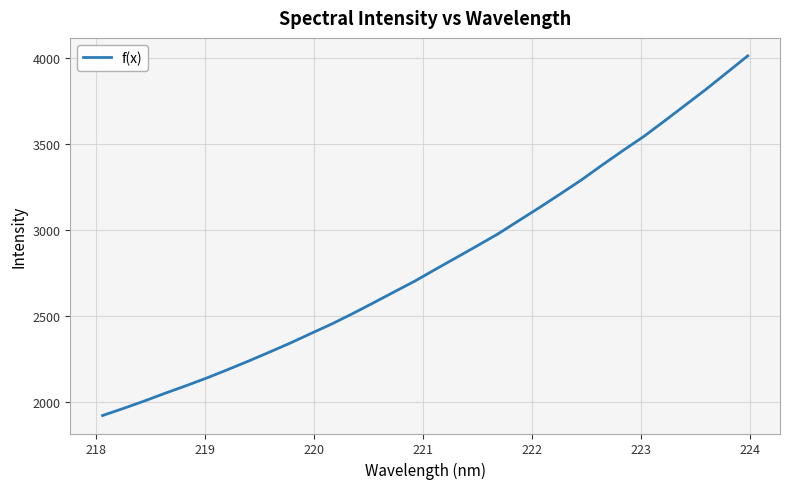

True or false: the data has more than 2 interior local peaks.

False